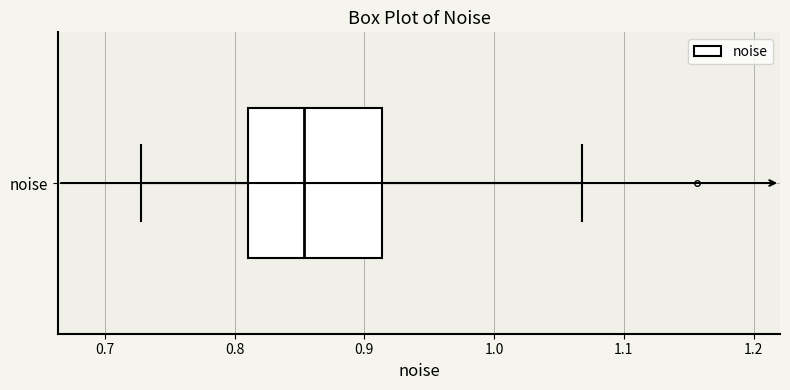

Transcribe this box plot: give where the median line is, the range the box spans, and where the two whiskers end, as read against the x-axis. The values are not printed on the chart, so give them approximately, as read against the axis.

median 0.85, box 0.81 to 0.91, whiskers 0.73 to 1.07